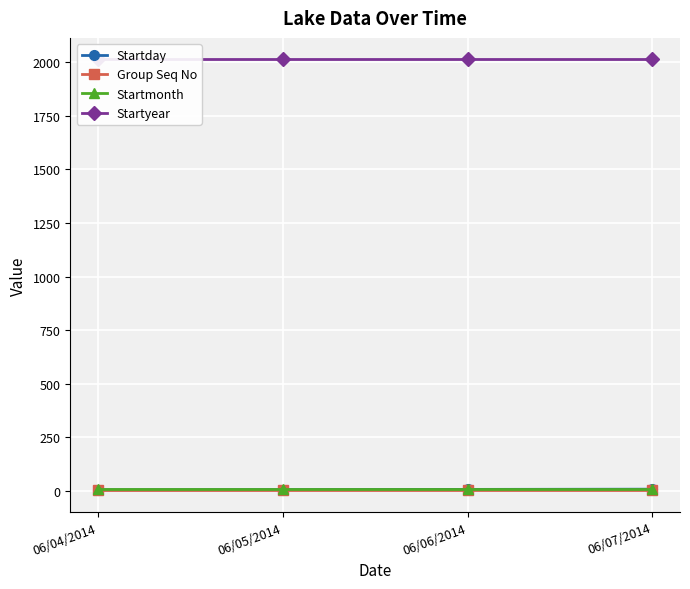

What is the maximum value shown in the chart?

2014